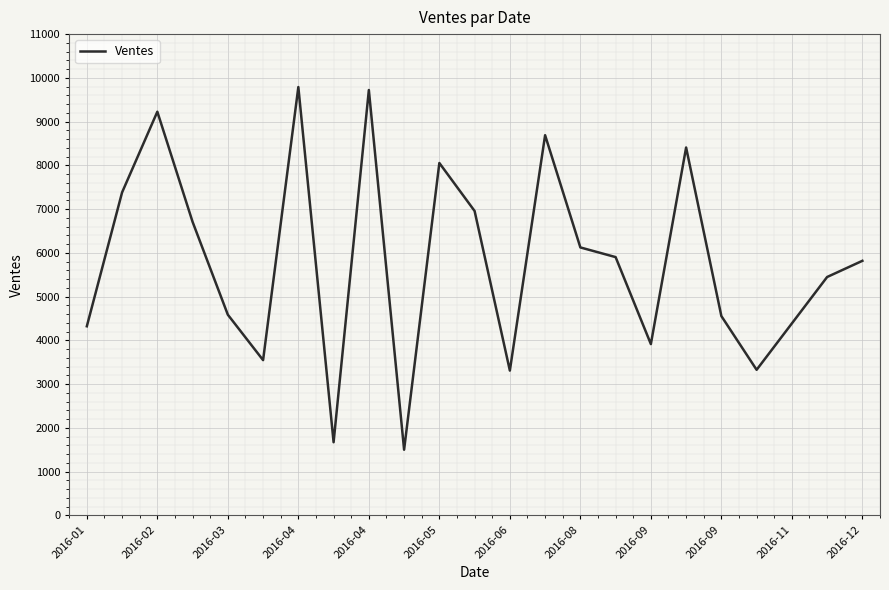

What is the minimum value shown in the chart?

1500